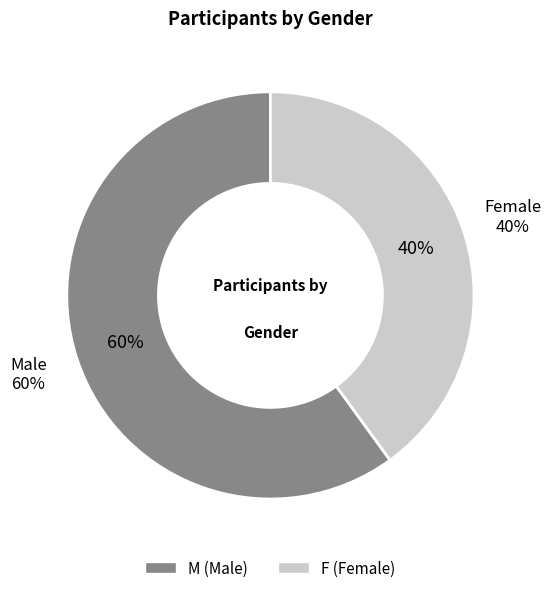

To the nearest percent, what is the difference between the largest and smallest slice percentages?

20%